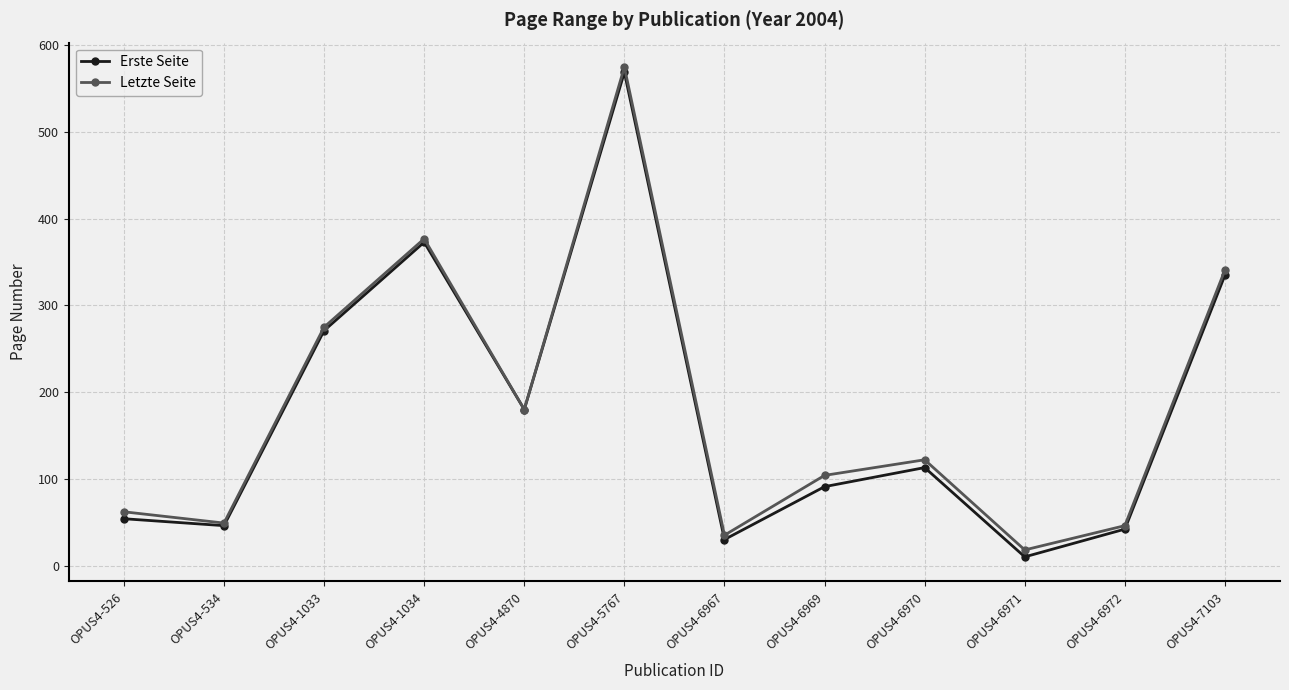

What is the value of the Erste Seite point at the 12th from the left?

335